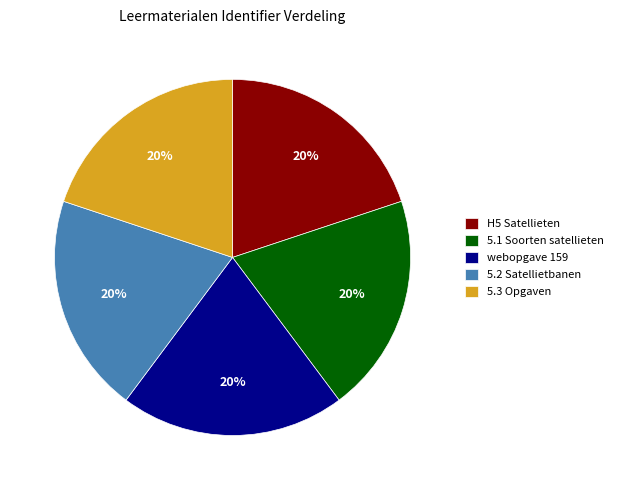

To the nearest percent, what is the average slice percentage?

20%